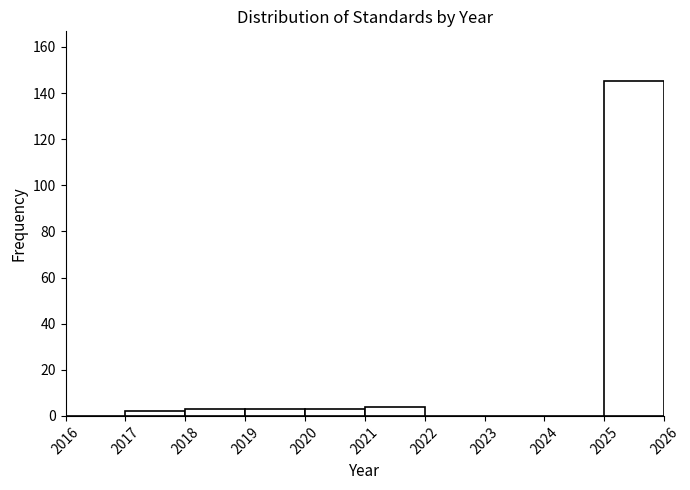

Over which range of the x-axis is the bar tallest?

2025 to 2026